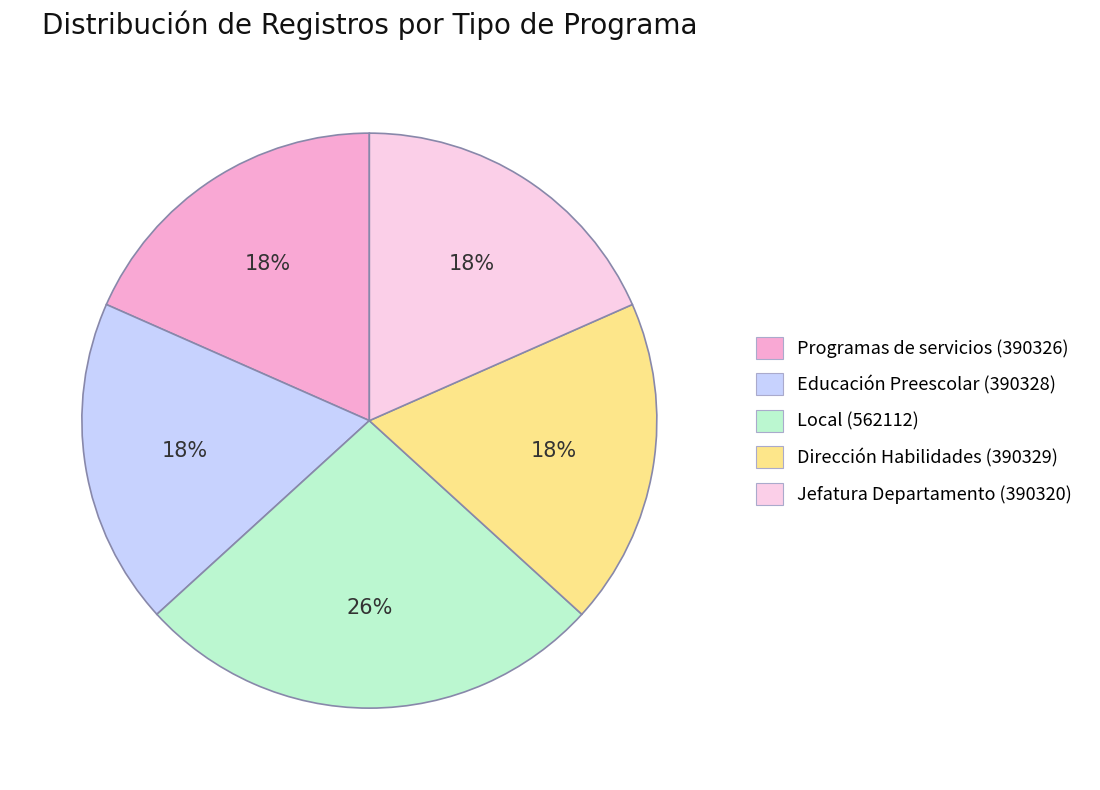

To the nearest percent, what is the difference between the largest and smallest slice percentages?

8%